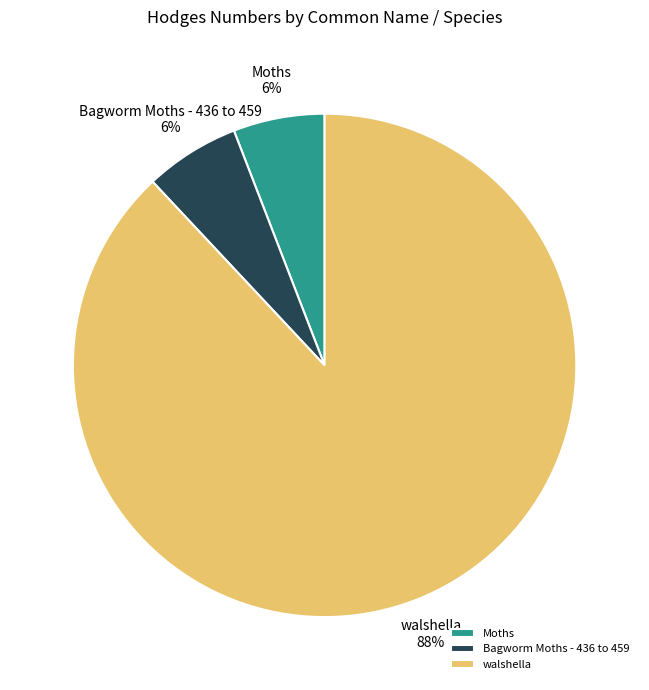

To the nearest percent, what is the difference between the largest and smallest slice percentages?

82%